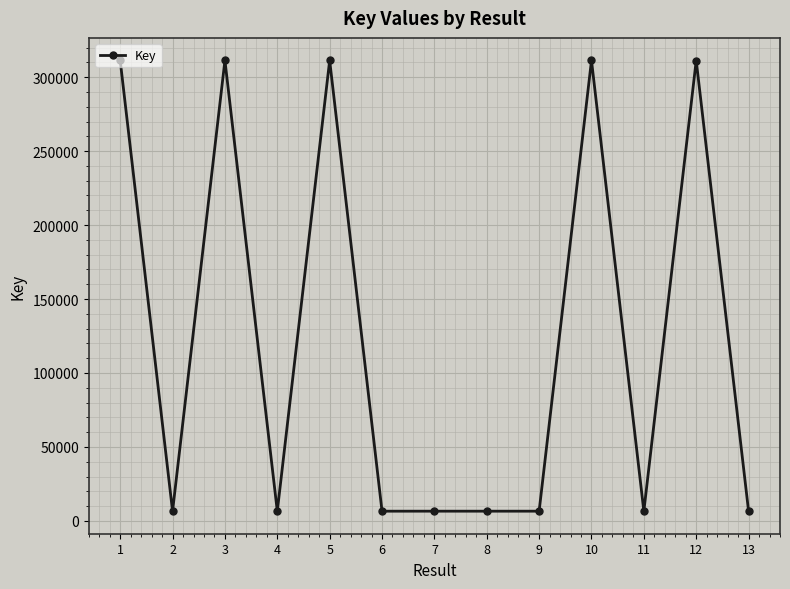

What is the sum of all values?

1608951